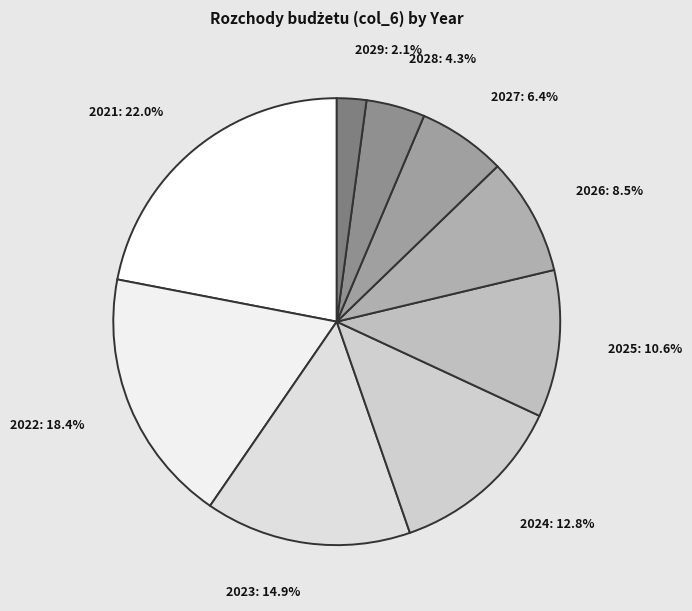

Between 2029 and 2023, which is larger?

2023